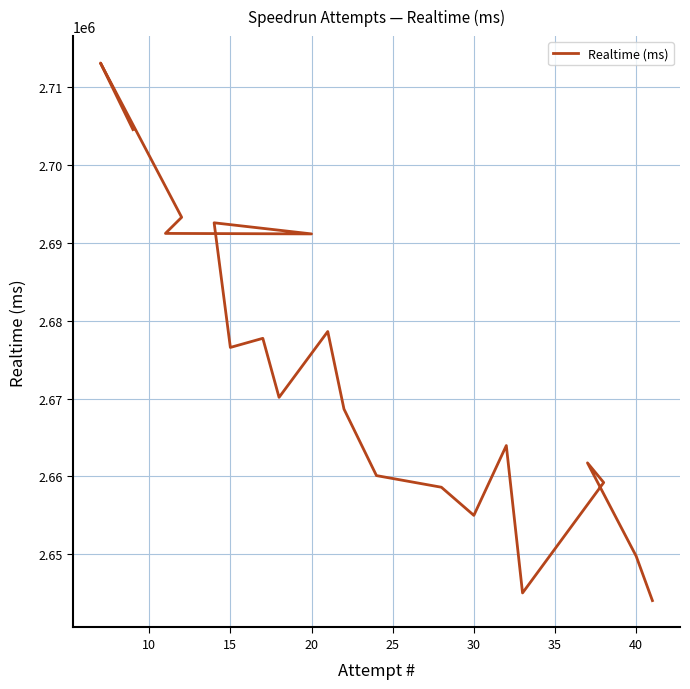

What is the sum of the values at 30 and 10?

5361202